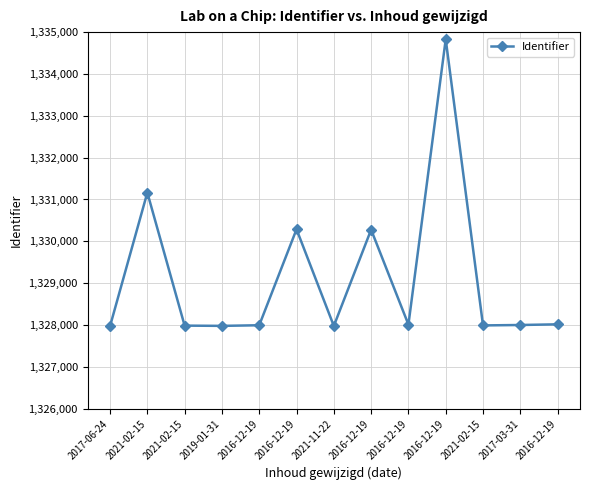

Between 2021-11-22 and 2016-12-19, which is larger?

2016-12-19